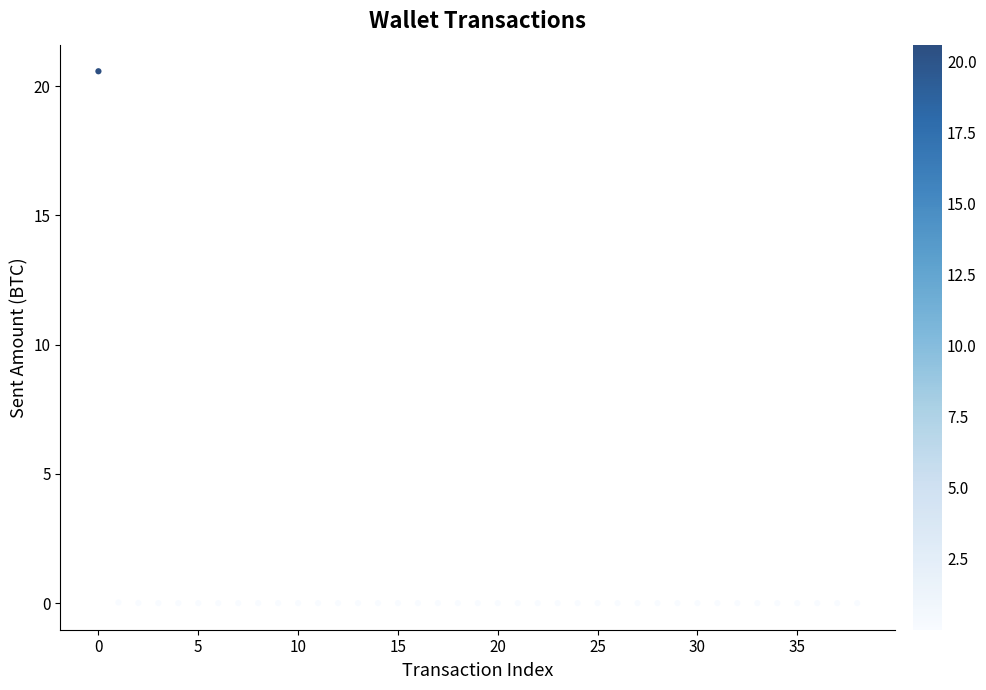

What is the range of Y values (max minus min)?

20.6